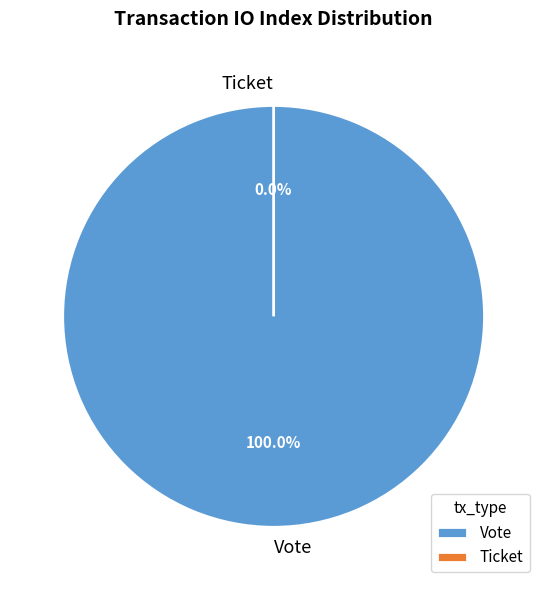

Combined, what portion of the pie is Vote and Ticket?

100.0%